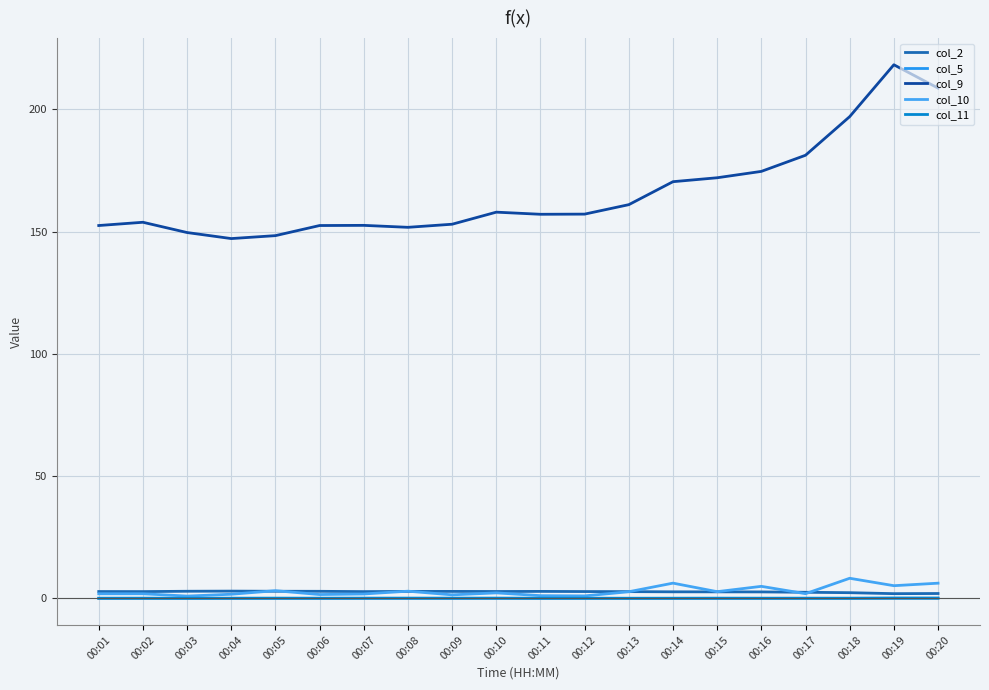

Does the chart have visible grid lines?

Yes